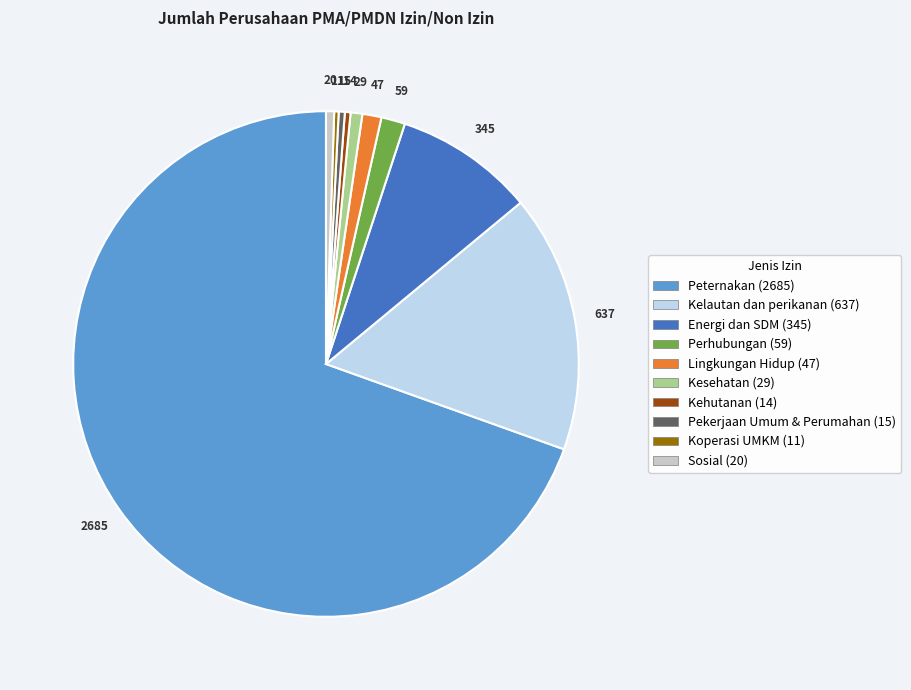

True or false: Kelautan dan perikanan accounts for 30% of the total.

False